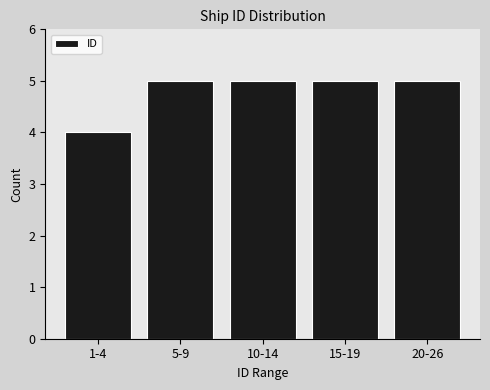

Reading right to left, extract all data points from this chart.

5	5	5	5	4